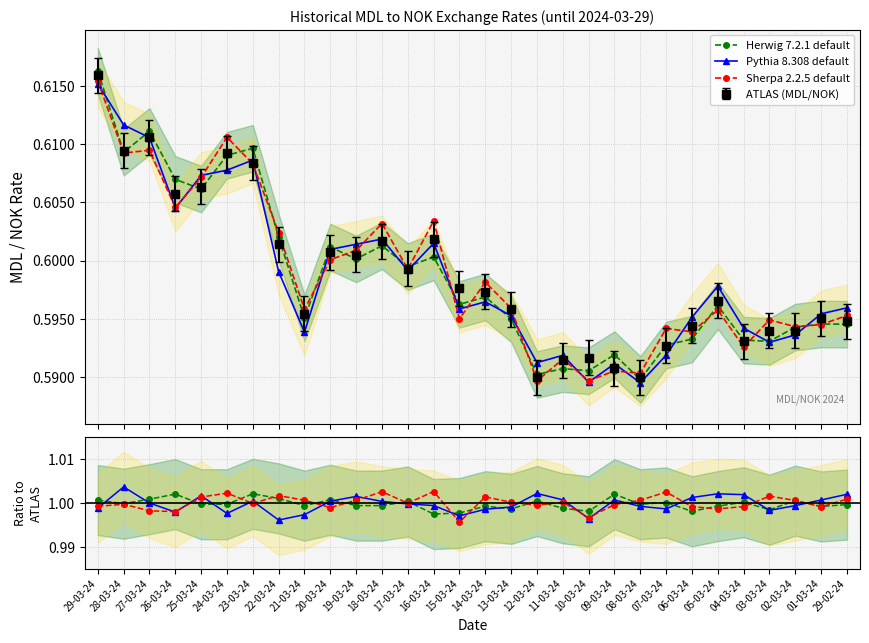

Where does the Sherpa 2.2.5 default series first go above 1?

25-03-24